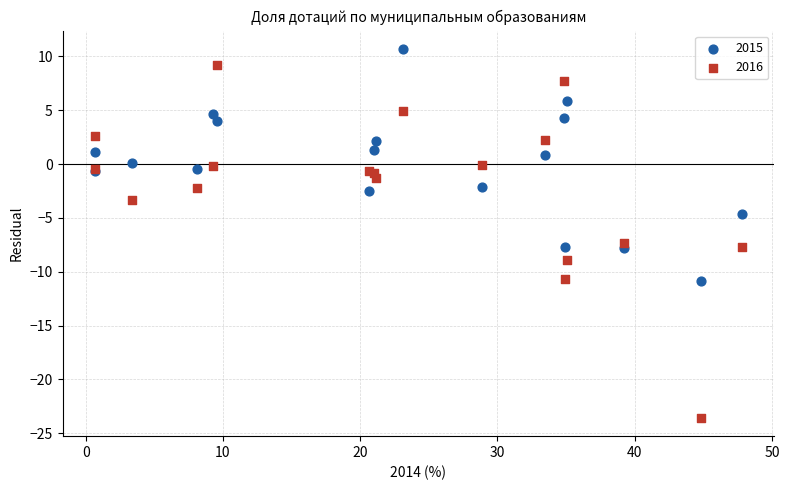

Which series has the widest spread of Y values?

2016